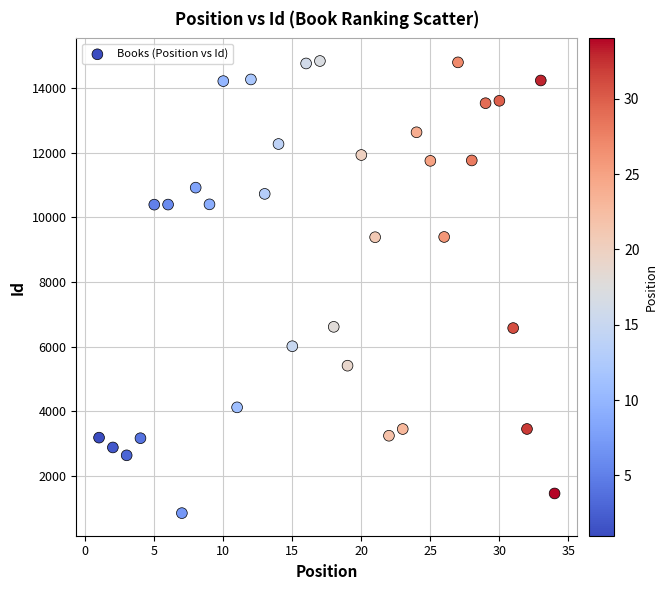

What is the range of Y values (max minus min)?

14004